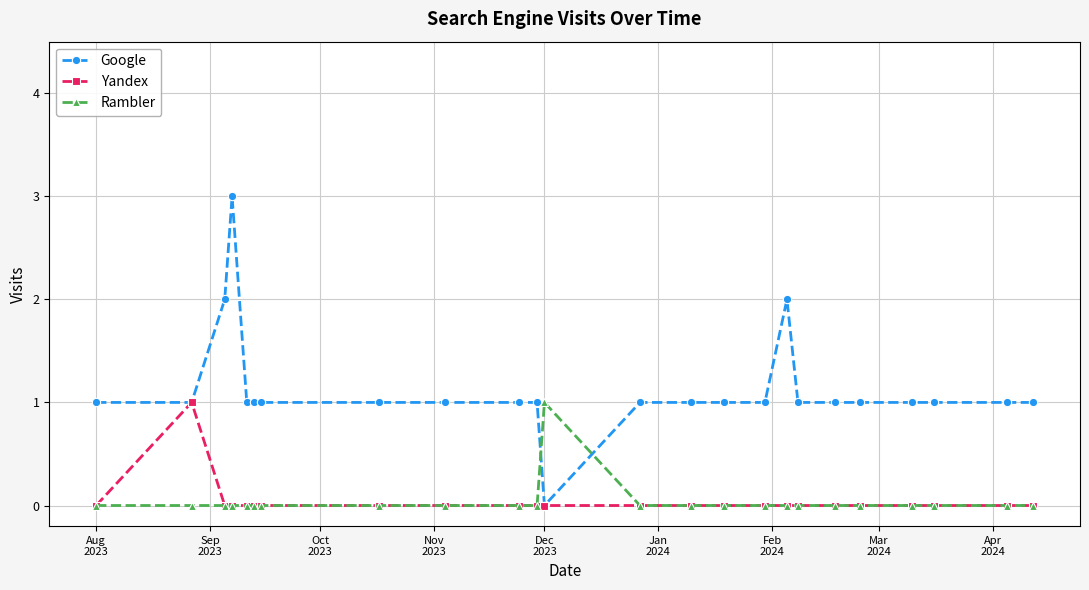

True or false: Google and Rambler cross at least once.

True